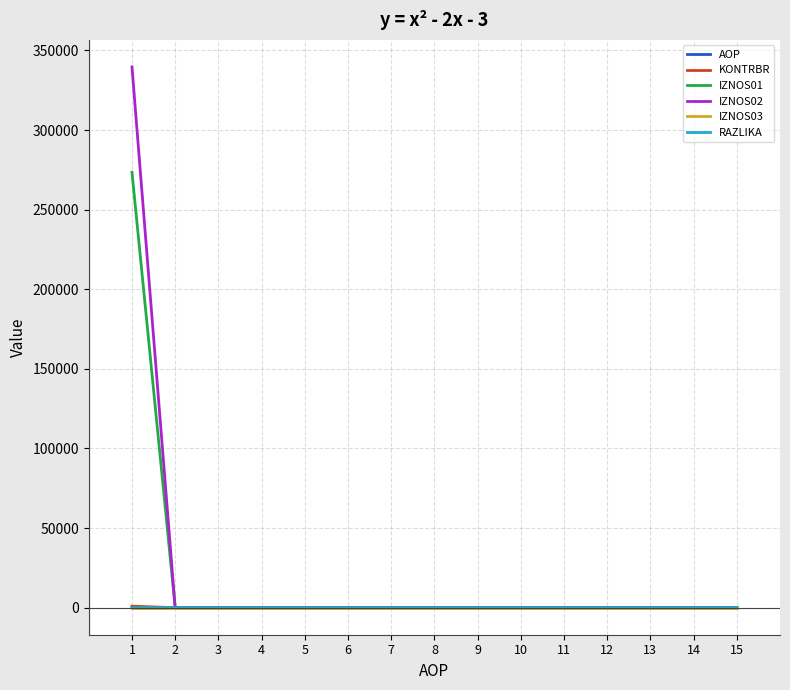

At how many categories does at least one series exceed 125622?

1